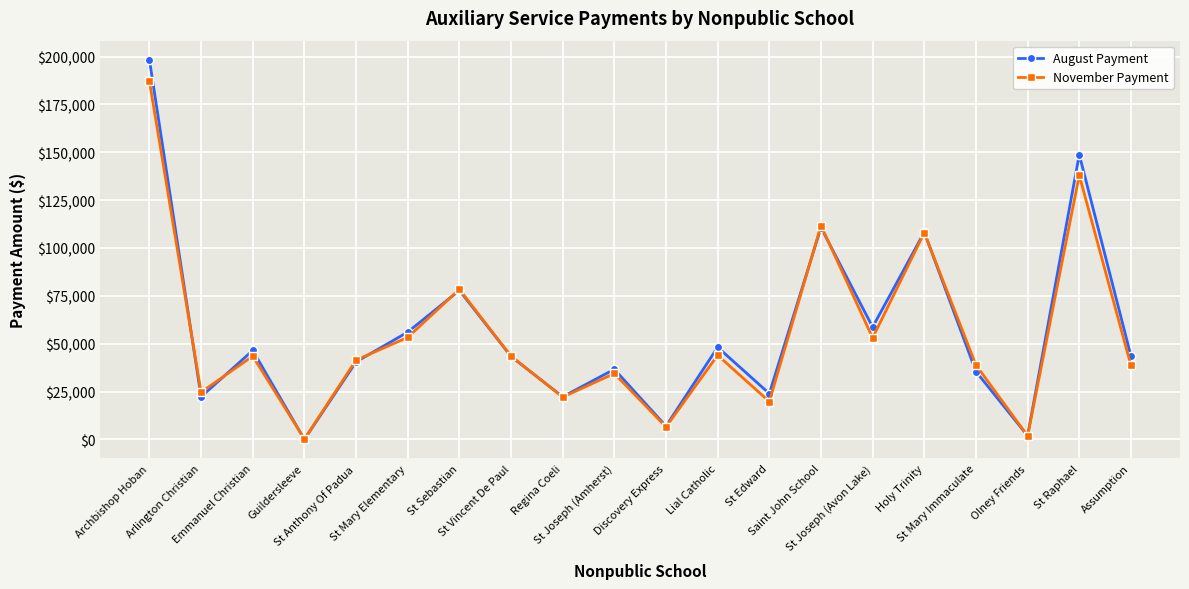

What is the maximum value for November Payment?

187131.0